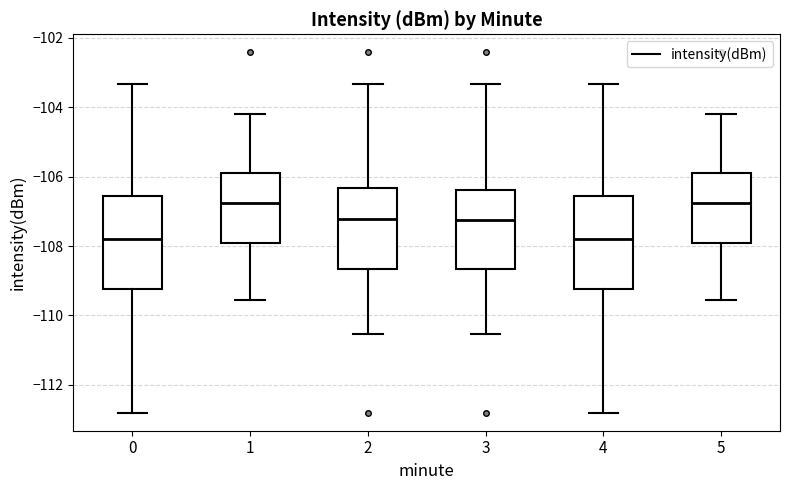

Reading left to right, read every box against the y-axis: the position of its median line, the range the box covers, and the ends of its whiskers. The values are not printed on the chart, so give them approximately, as read against the axis.

0: median -107.8, box -109.2 to -106.6, whiskers -112.8 to -103.4
1: median -106.8, box -108.0 to -105.8, whiskers -109.6 to -104.2
2: median -107.2, box -108.6 to -106.4, whiskers -110.6 to -103.4
3: median -107.2, box -108.6 to -106.4, whiskers -110.6 to -103.4
4: median -107.8, box -109.2 to -106.6, whiskers -112.8 to -103.4
5: median -106.8, box -108.0 to -105.8, whiskers -109.6 to -104.2